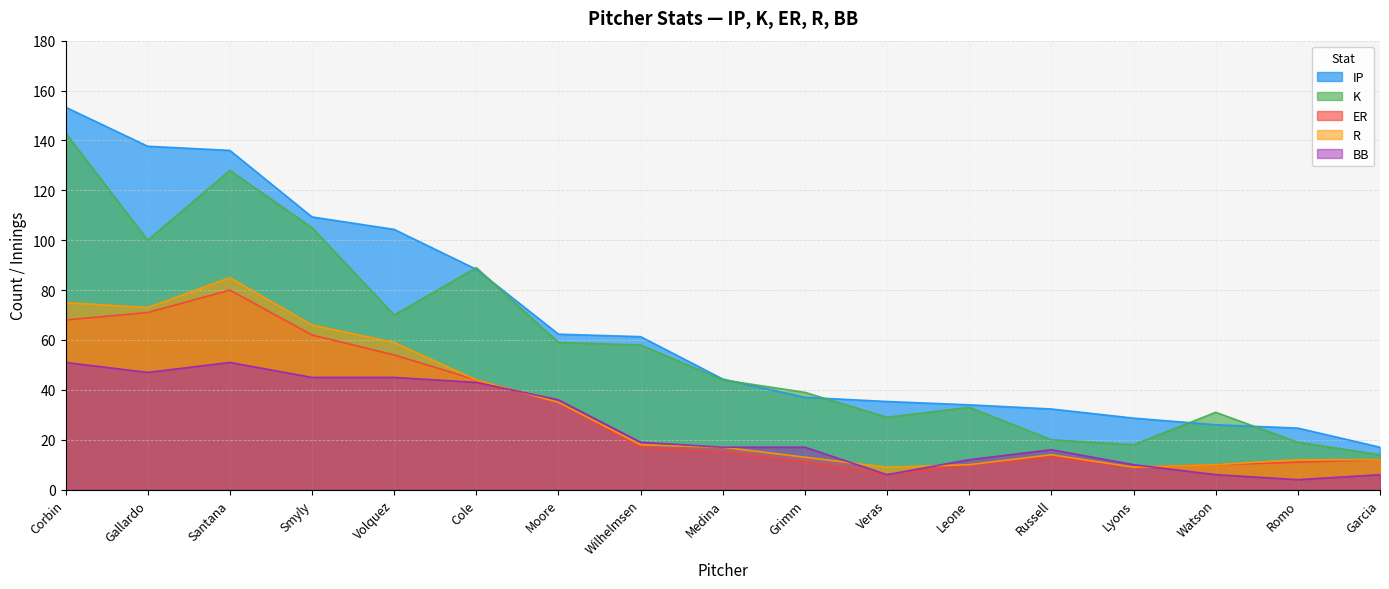

The ER series shows 62.0 at Smyly. True or false?

True